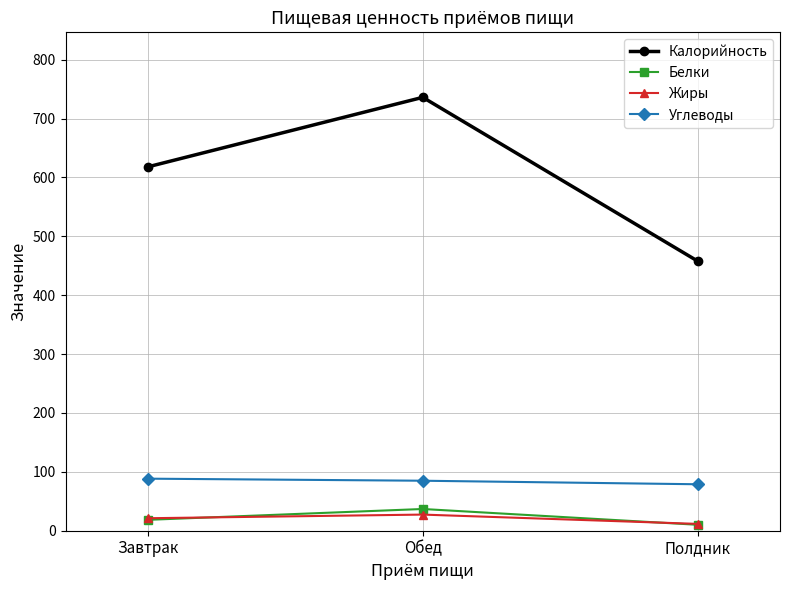

Which label corresponds to the smallest value in the chart?

Полдник